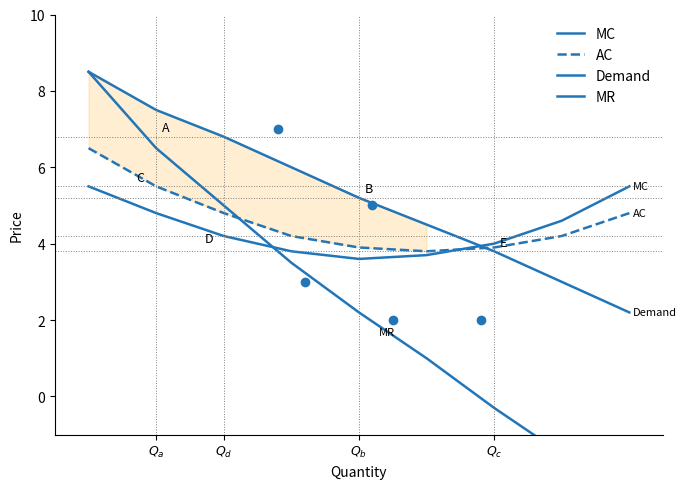

Is this an area chart (filled region under the line)?

No